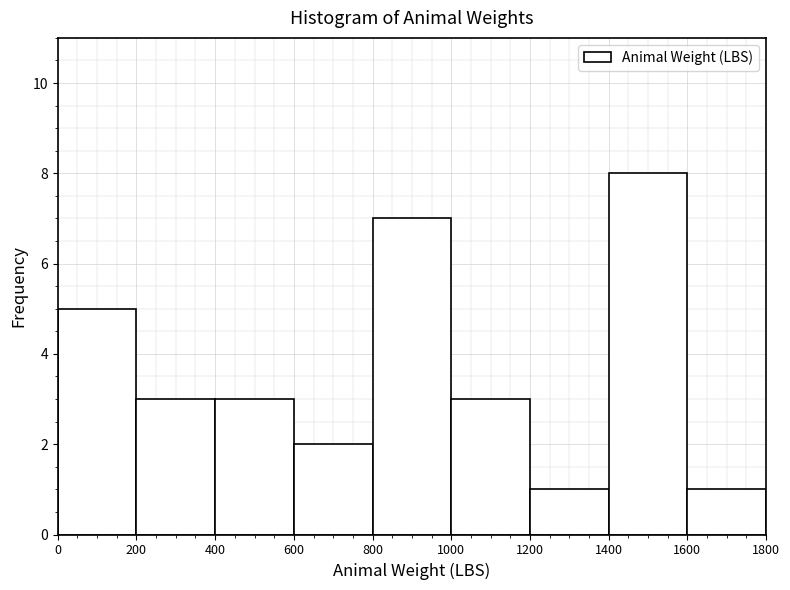

Reading left to right, transcribe this chart: for each bar, give the range it covers on the x-axis and its height. The values are not printed on the chart, so give them approximately, as read against the axis.

0 to 200: 5
200 to 400: 3
400 to 600: 3
600 to 800: 2
800 to 1000: 7
1000 to 1200: 3
1200 to 1400: 1
1400 to 1600: 8
1600 to 1800: 1